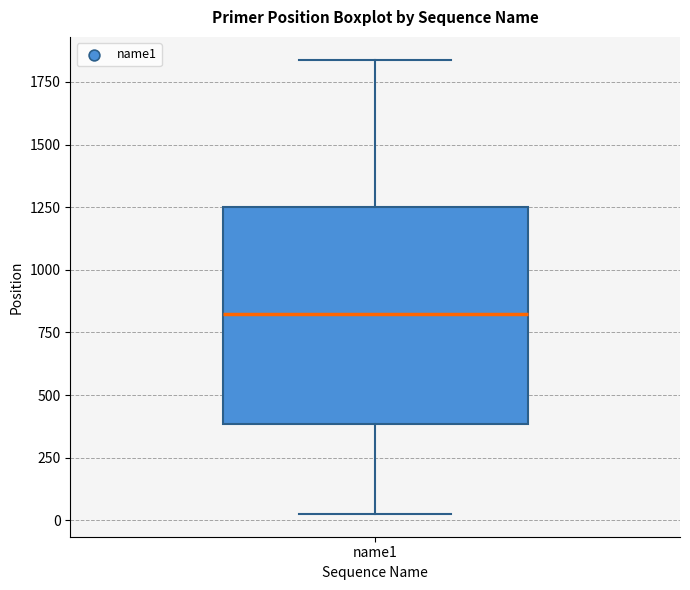

Transcribe this box plot: give where the median line is, the range the box spans, and where the two whiskers end, as read against the y-axis. The values are not printed on the chart, so give them approximately, as read against the axis.

median 800, box 400 to 1250, whiskers 50 to 1850